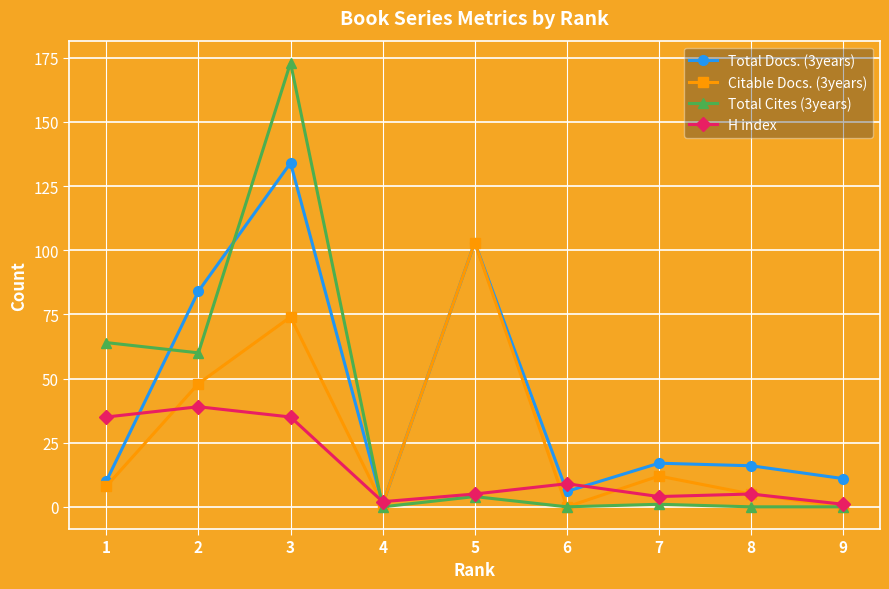

Reading left to right, what are all the values shown in this chart?

Total Docs. (3years): 1=10	2=84	3=134	4=1	5=103	6=6	7=17	8=16	9=11
Citable Docs. (3years): 1=8	2=48	3=74	4=1	5=103	6=0	7=12	8=5	9=0
Total Cites (3years): 1=64	2=60	3=173	4=0	5=4	6=0	7=1	8=0	9=0
H index: 1=35	2=39	3=35	4=2	5=5	6=9	7=4	8=5	9=1